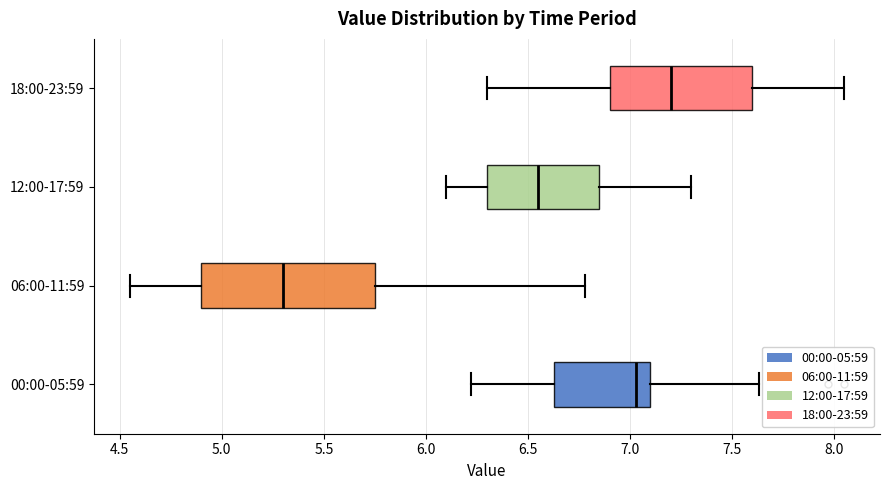

Which box is the widest, from its left edge to its right edge?

06:00-11:59